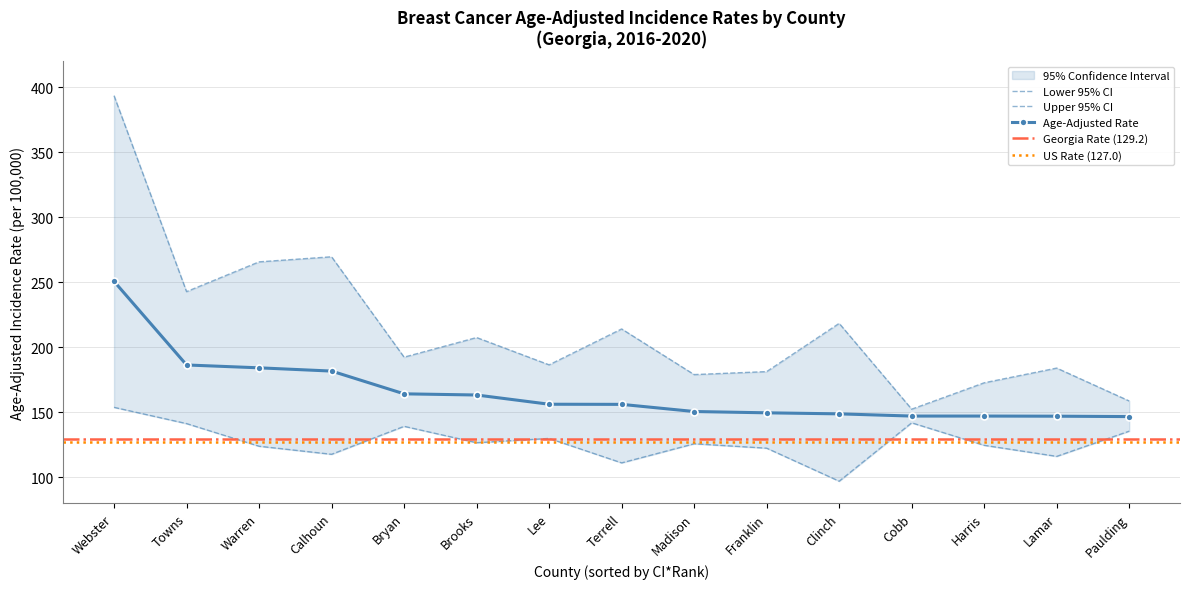

At which label is Upper 95% CI closest to 272?

Calhoun